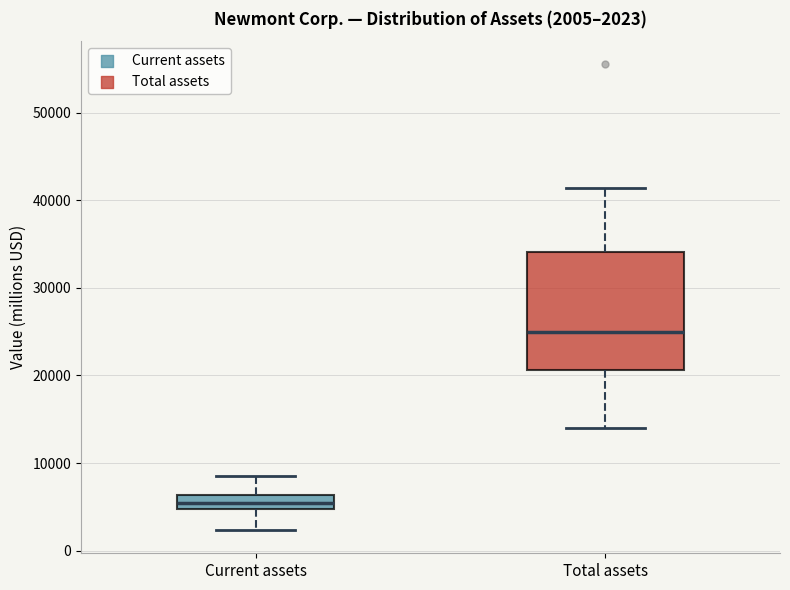

Which box has the highest median line?

Total assets